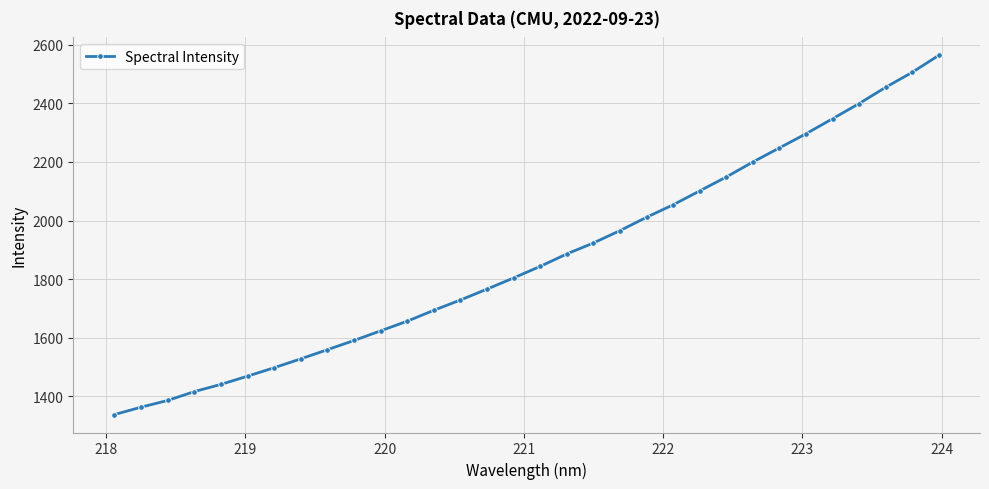

How many categories are shown in the chart?

32